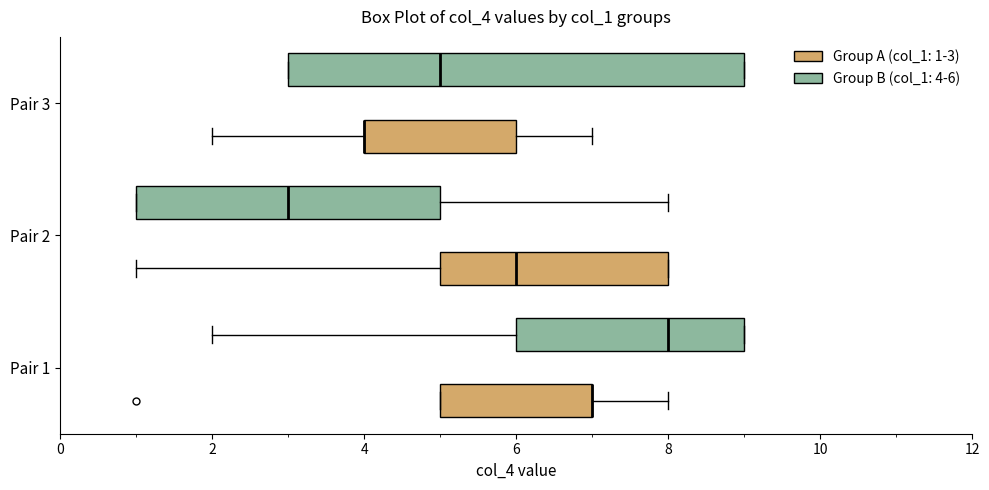

Reading bottom to top, read every box against the x-axis: the position of its median line, the range the box covers, and the ends of its whiskers. The values are not printed on the chart, so give them approximately, as read against the axis.

Pair 1 (Group A (col_1: 1-3)): median 7 (drawn on the box's right edge), box 5 to 7, whiskers 5 to 8
Pair 1 (Group B (col_1: 4-6)): median 8, box 6 to 9, whiskers 2 to 9
Pair 2 (Group A (col_1: 1-3)): median 6, box 5 to 8, whiskers 1 to 8
Pair 2 (Group B (col_1: 4-6)): median 3, box 1 to 5, whiskers 1 to 8
Pair 3 (Group A (col_1: 1-3)): median 4 (drawn on the box's left edge), box 4 to 6, whiskers 2 to 7
Pair 3 (Group B (col_1: 4-6)): median 5, box 3 to 9, whiskers 3 to 9